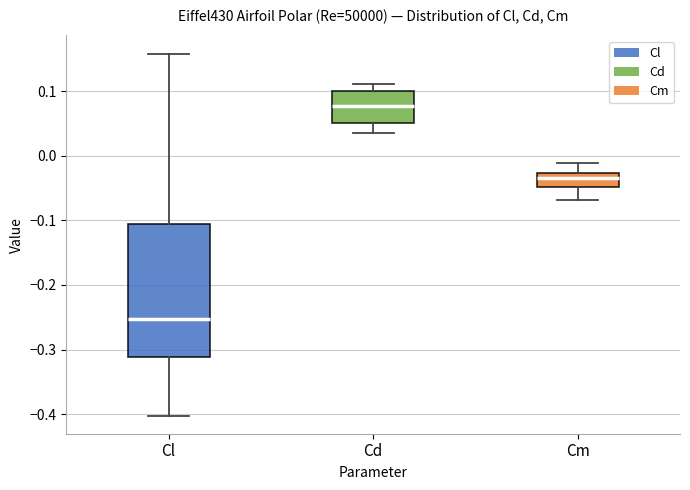

Where does the median line of the box for Cl sit on the y-axis? The values are not printed on the chart, so give them approximately, as read against the axis.

-0.25